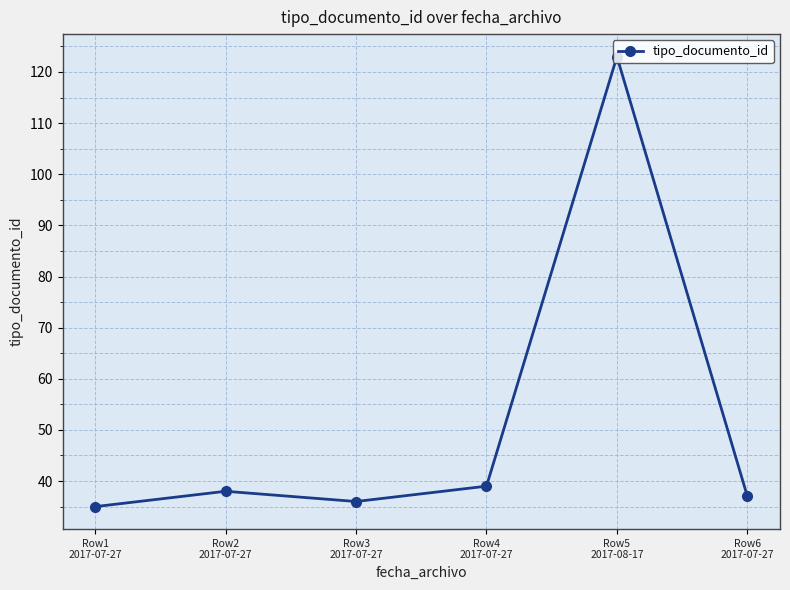

What position from the left is Row3
2017-07-27?

3